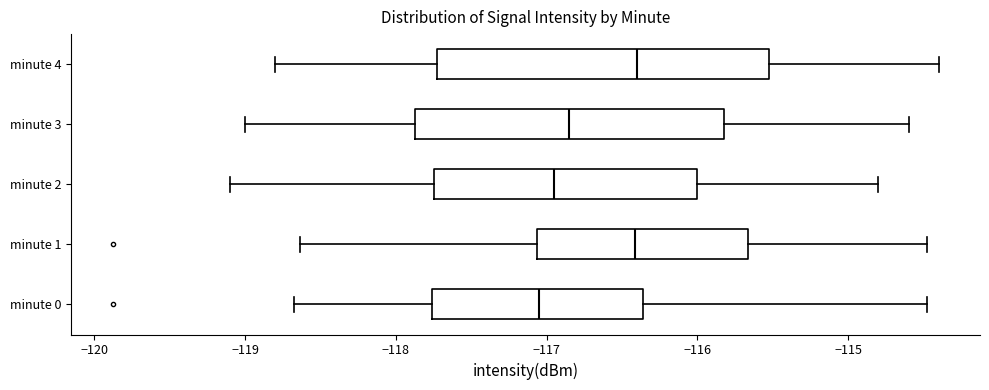

Comparing the boxes themselves (not the whiskers), which one is the widest?

minute 4